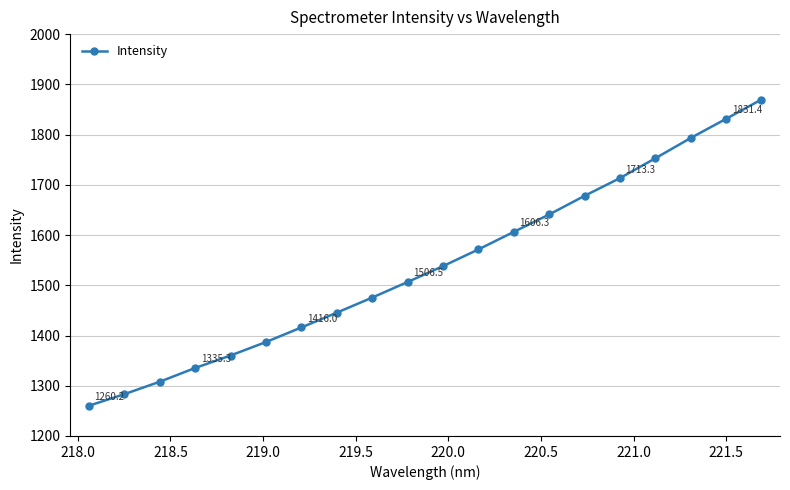

What is the minimum value shown in the chart?

1260.2